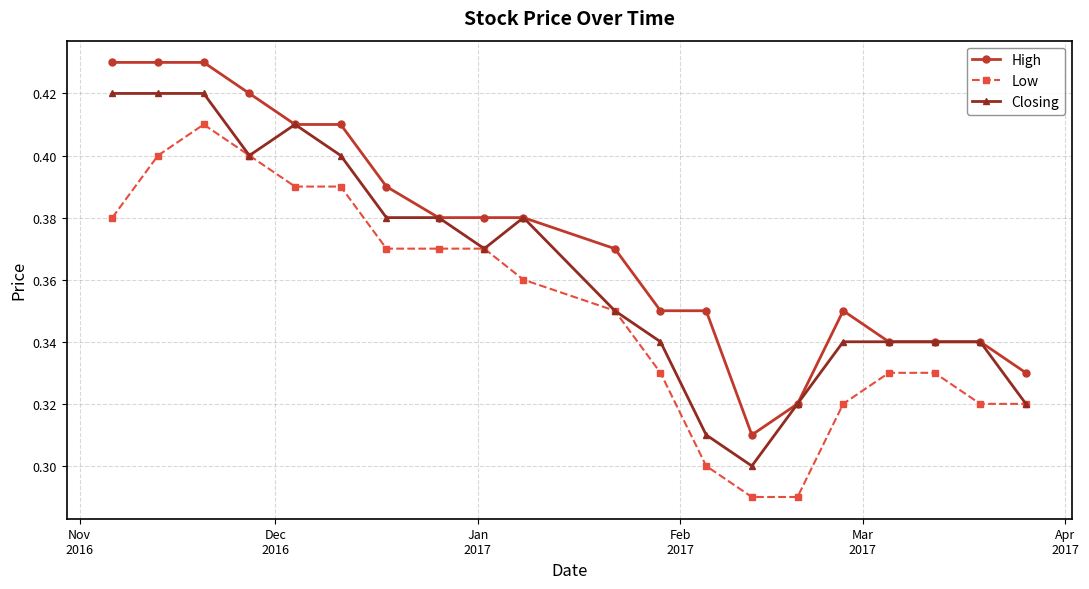

True or false: Low and High intersect in this chart.

False